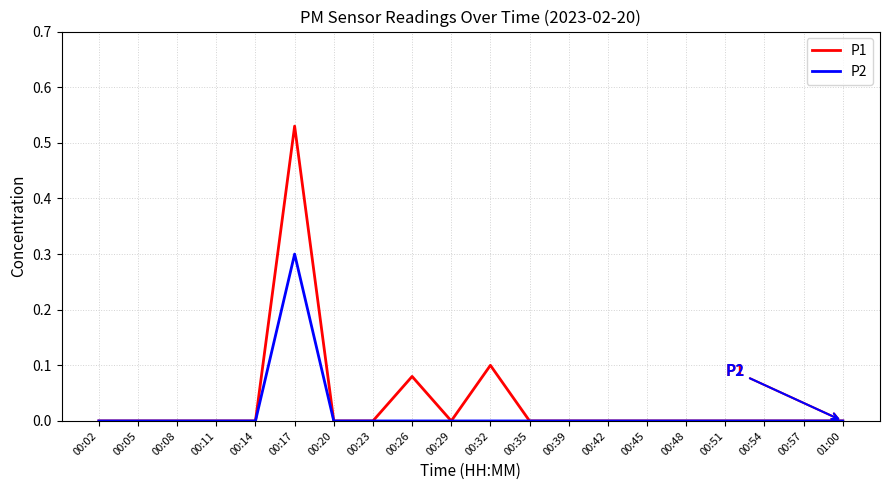

List the series in order of their peak value, lowest first.

P2, P1